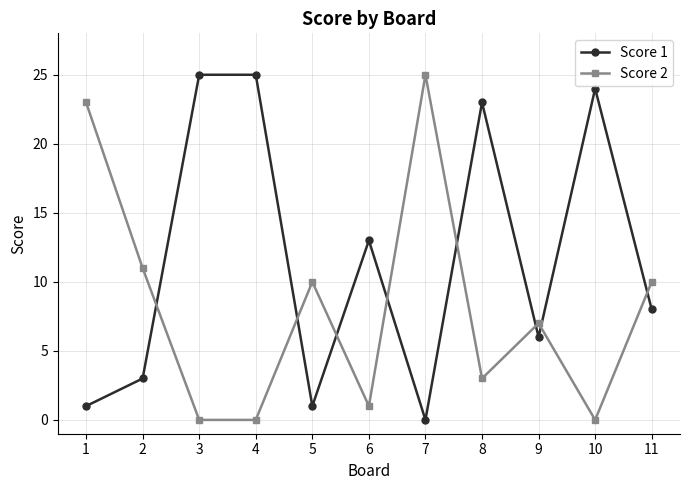

Where do Score 2 and Score 1 first cross each other?

2 and 3